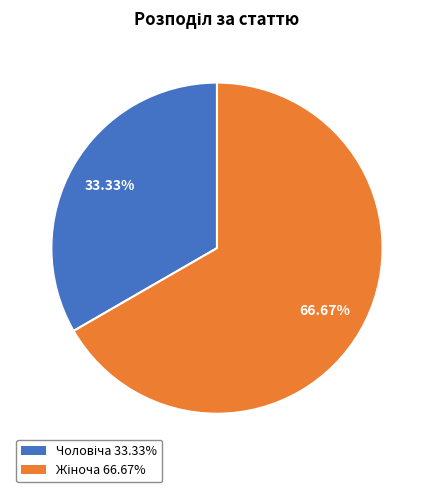

Is there a majority slice in this chart?

Yes